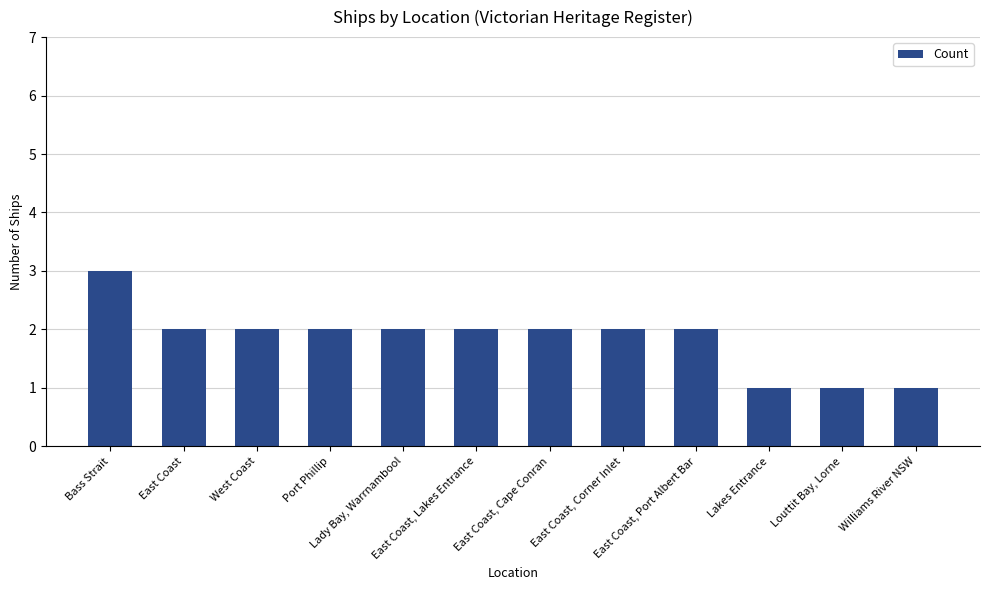

What is the maximum value shown in the chart?

3